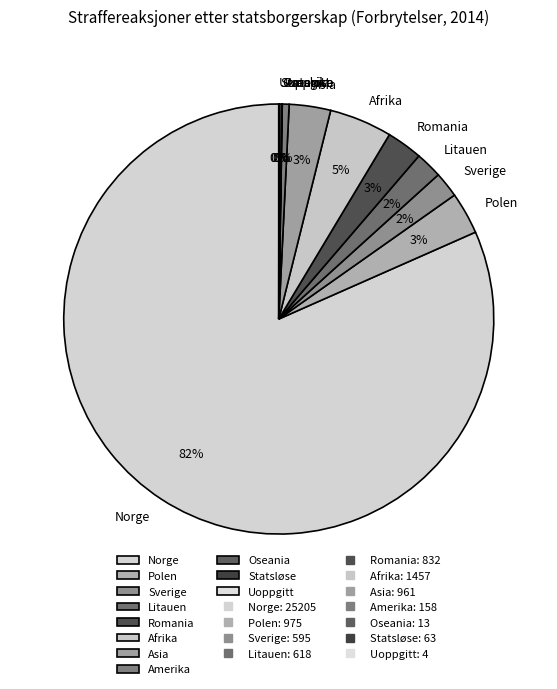

Is it true that Sverige is 2% of the pie?

True